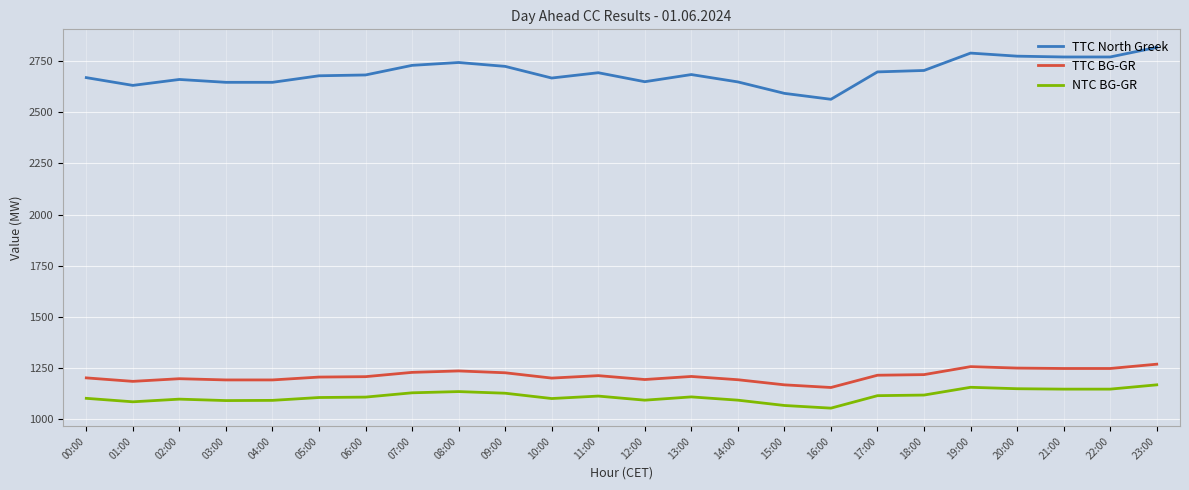

Does the chart display data point markers on the line(s)?

No